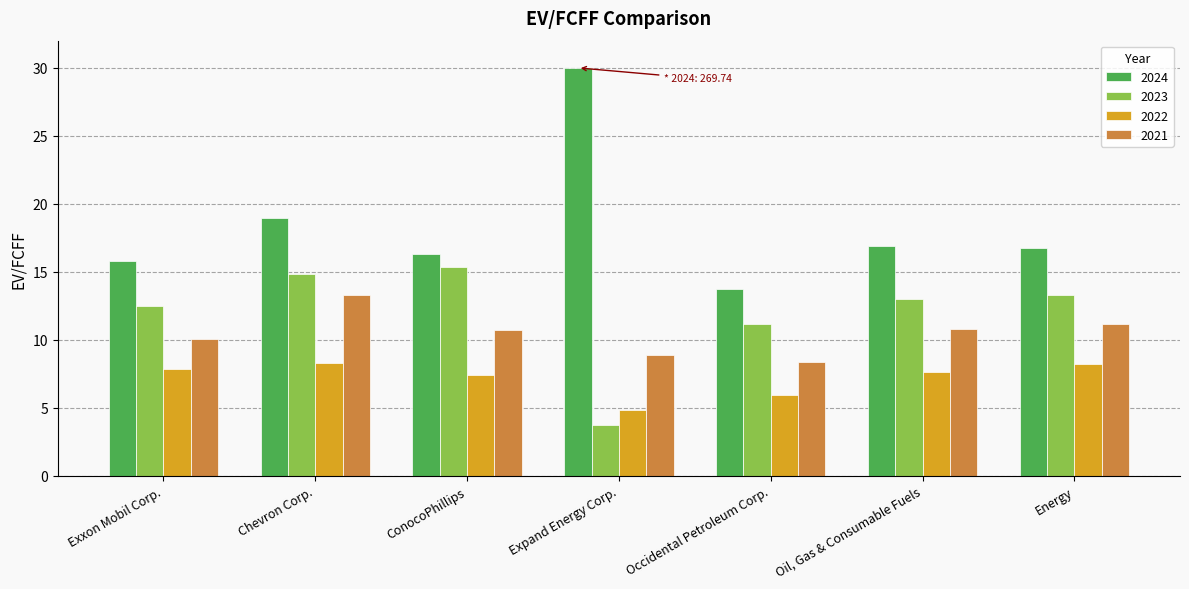

What is the sum of the 2023 values at Oil, Gas & Consumable Fuels and Energy?

26.3